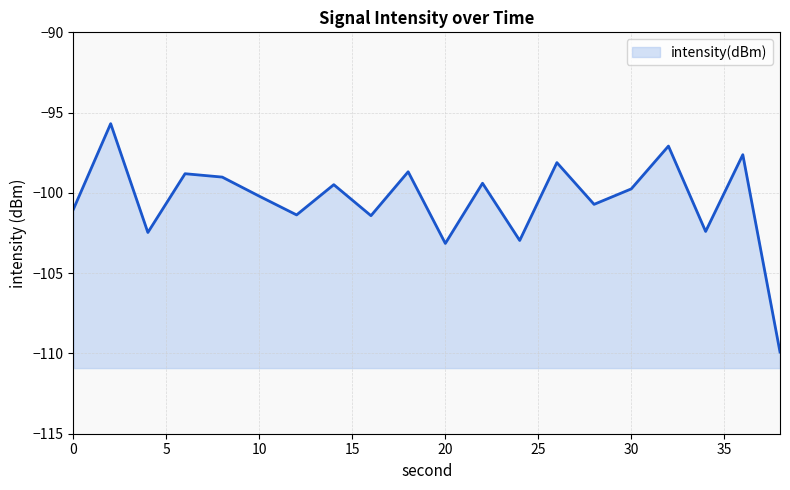

Where does the data first go above -99?

2